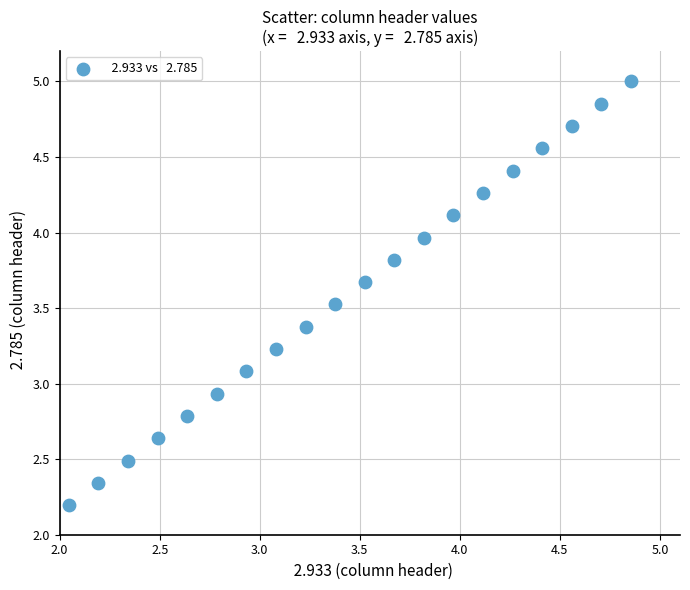

What is the range of Y values (max minus min)?

2.8